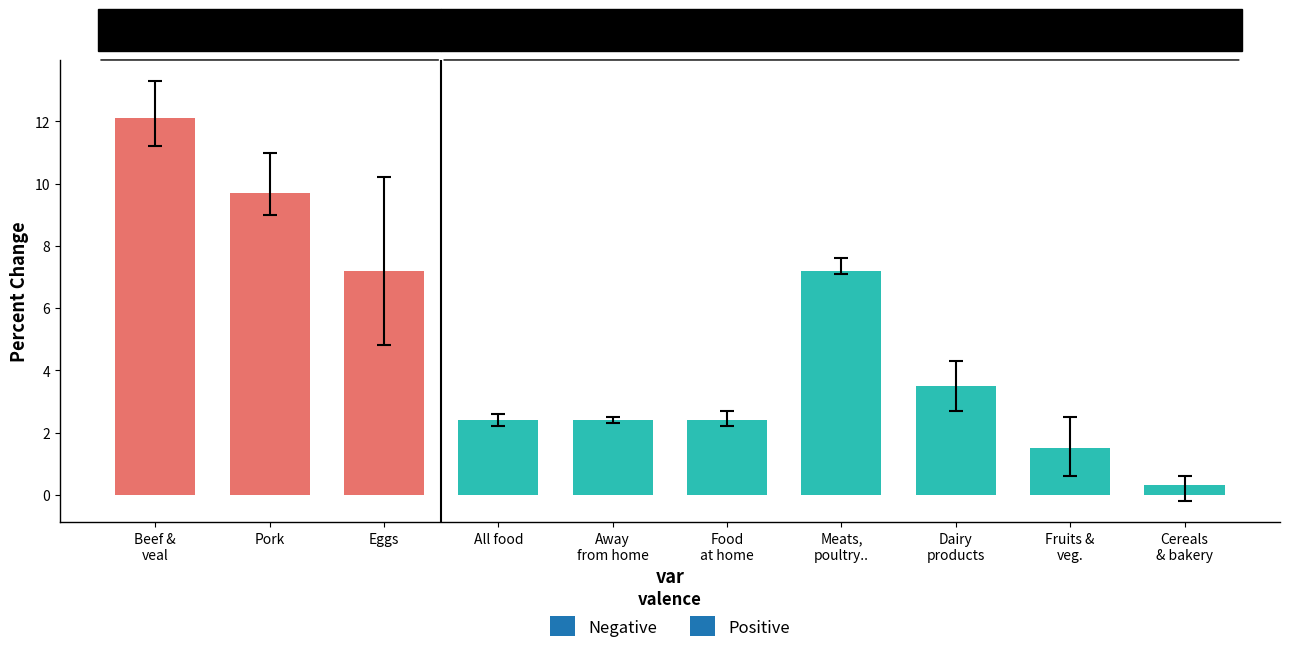

What is the maximum value shown in the chart?

12.1